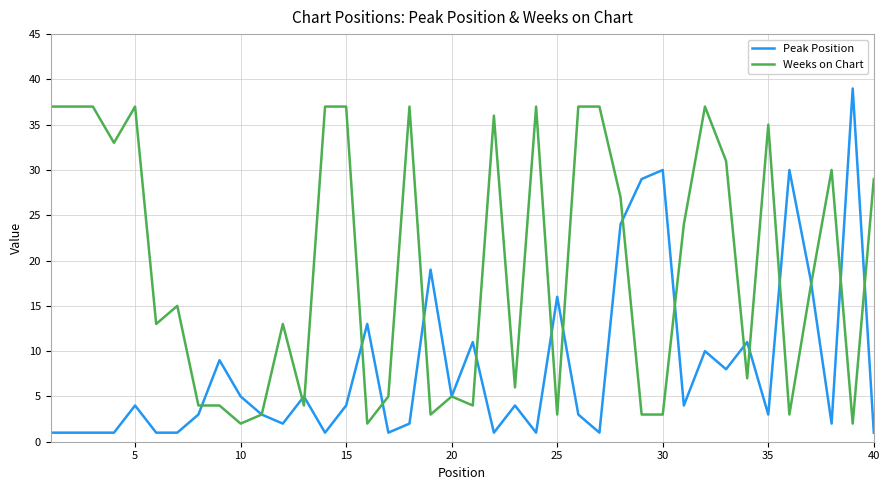

What is the minimum value shown in the chart?

1